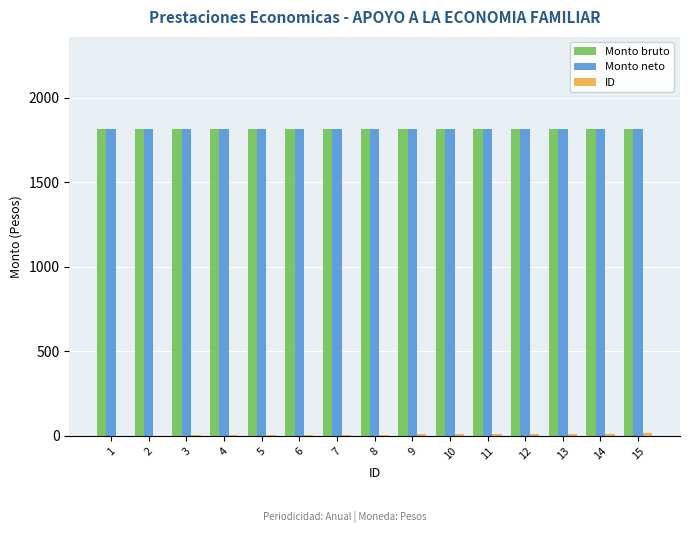

What is the maximum value for Monto bruto?

1816